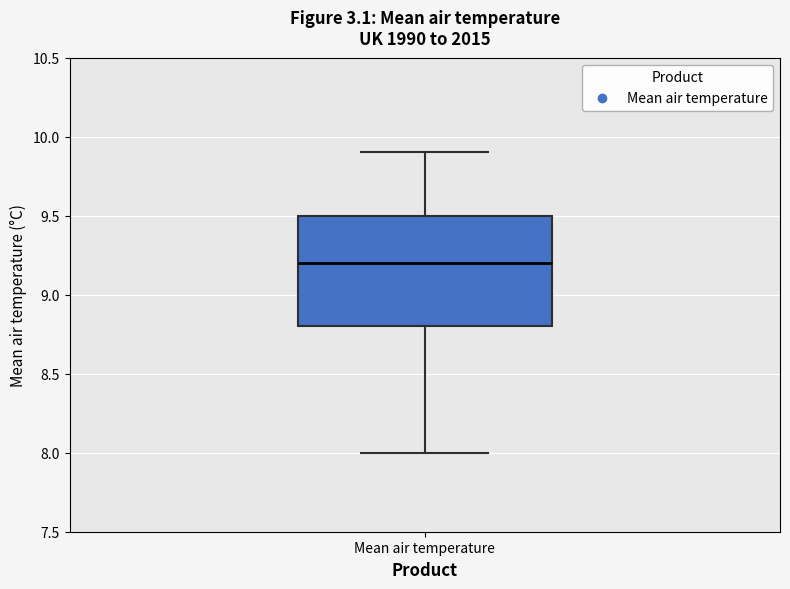

Transcribe this box plot: give where the median line is, the range the box spans, and where the two whiskers end, as read against the y-axis. The values are not printed on the chart, so give them approximately, as read against the axis.

median 9.2, box 8.8 to 9.5, whiskers 8.0 to 9.9